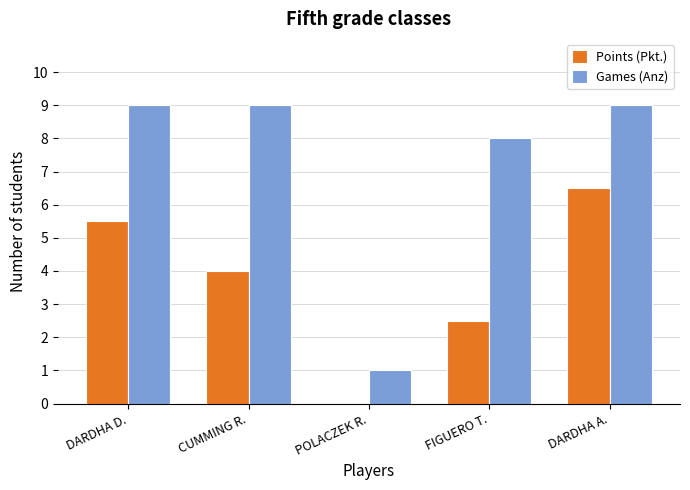

True or false: Points (Pkt.) has a value of 2.5 at FIGUERO T..

True